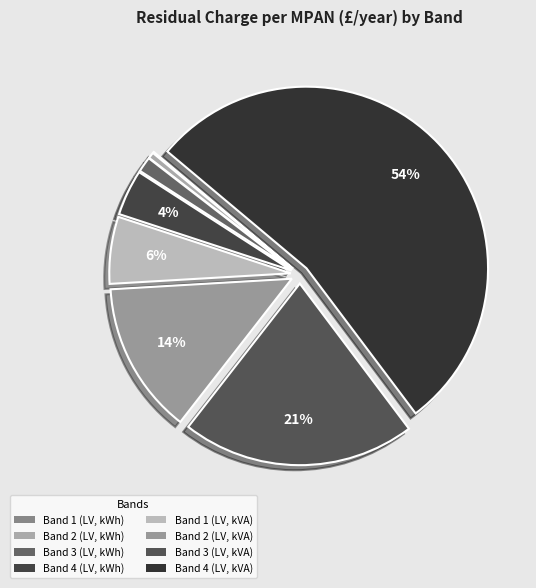

What is the total percentage of Band 2 (LV, kVA) and Band 4 (LV, kVA)?

67.2%